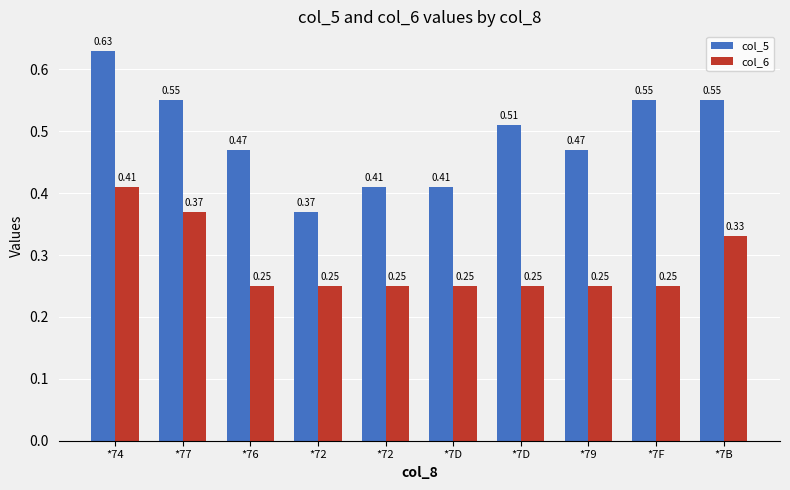

What is the maximum value shown in the chart?

0.6